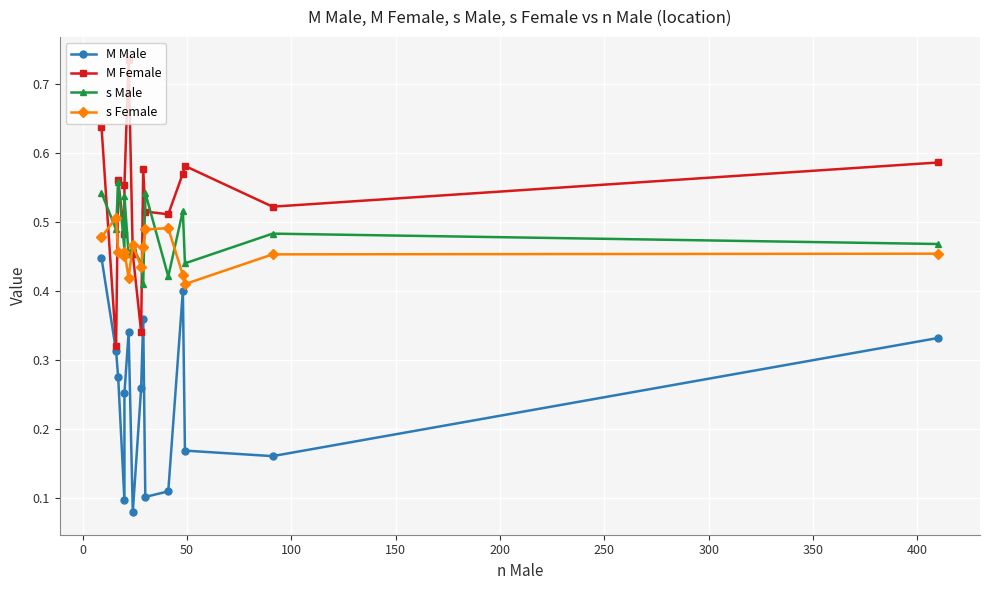

What is the difference between the maximum and minimum values in the M Male series?

0.4